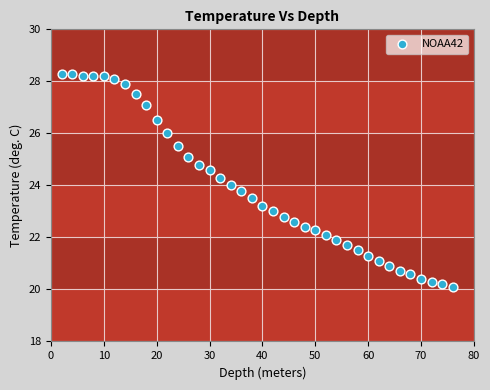

What is the range of X values (max minus min)?

74.0